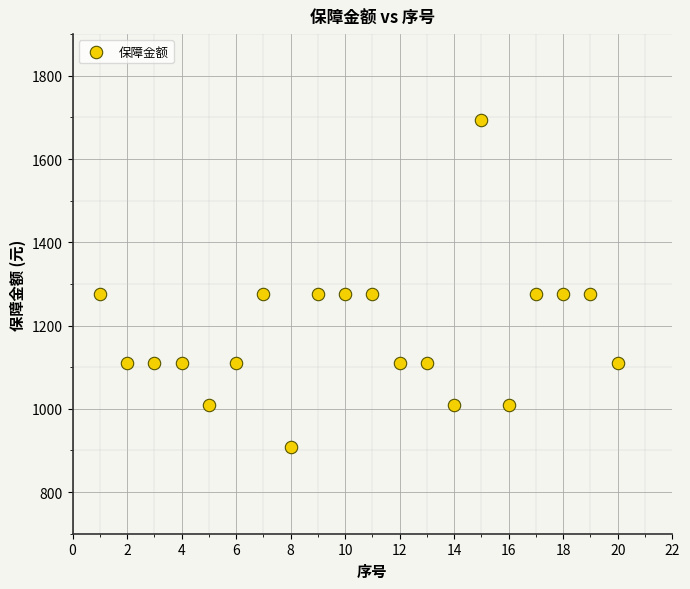

What is the range of Y values (max minus min)?

785